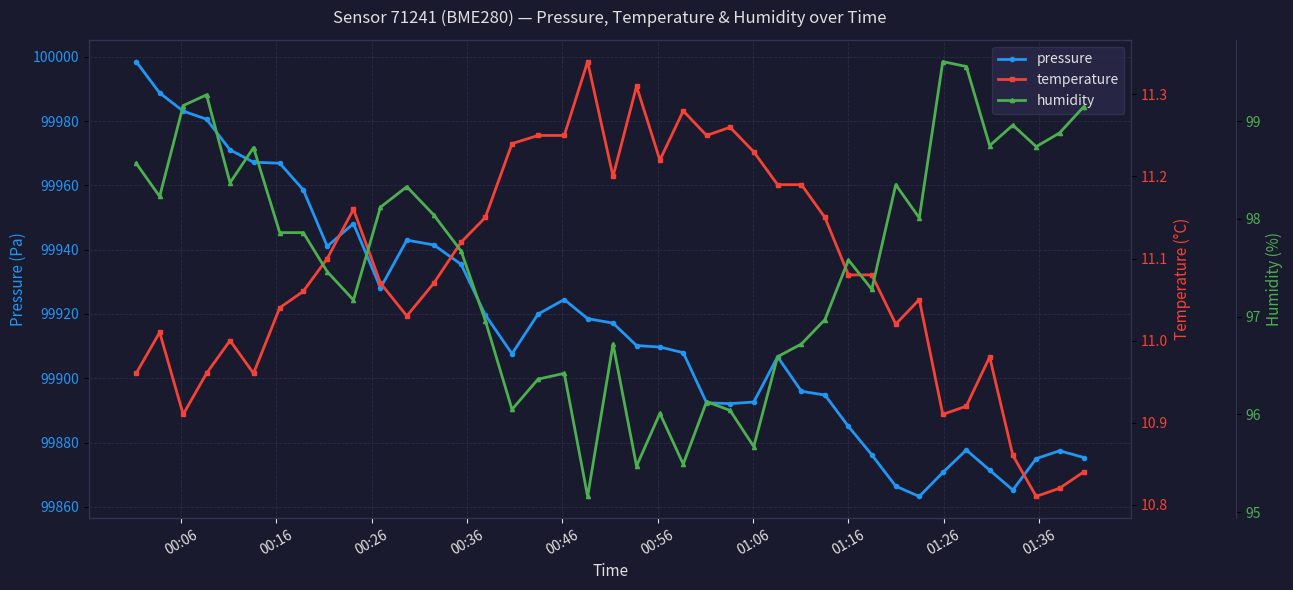

What is the highest value of the pressure series?

99998.5